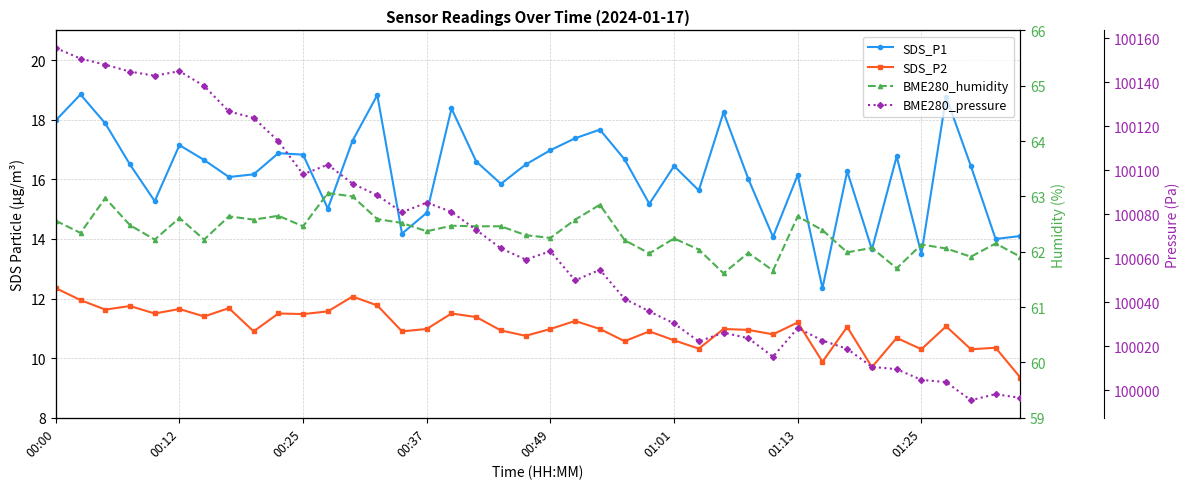

At which label does SDS_P1 first exceed 16?

00:00